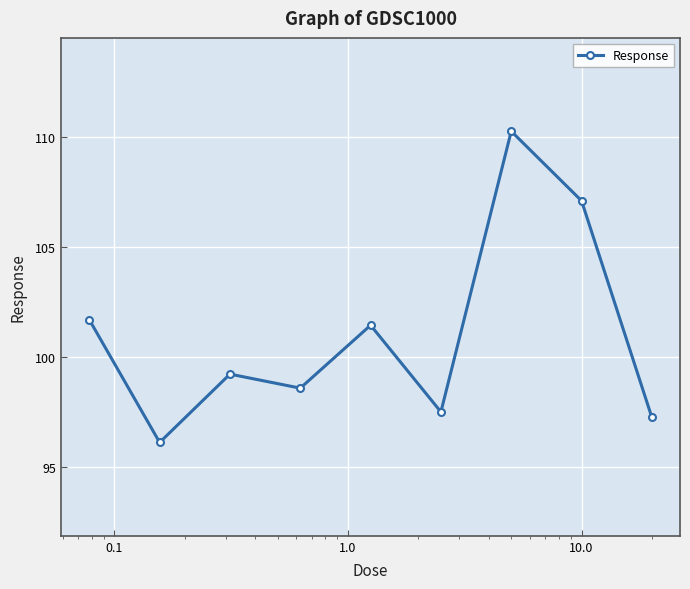

How many distinct data groups are displayed?

1